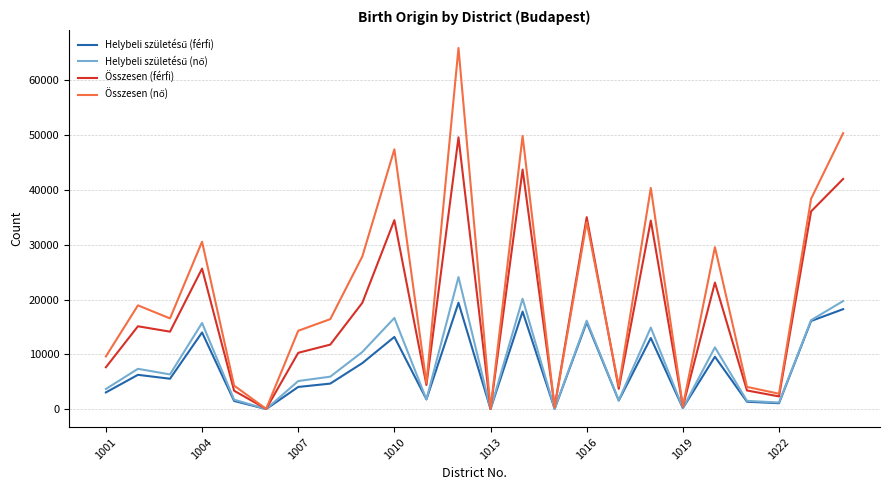

What is the maximum value for Összesen (férfi)?

49595